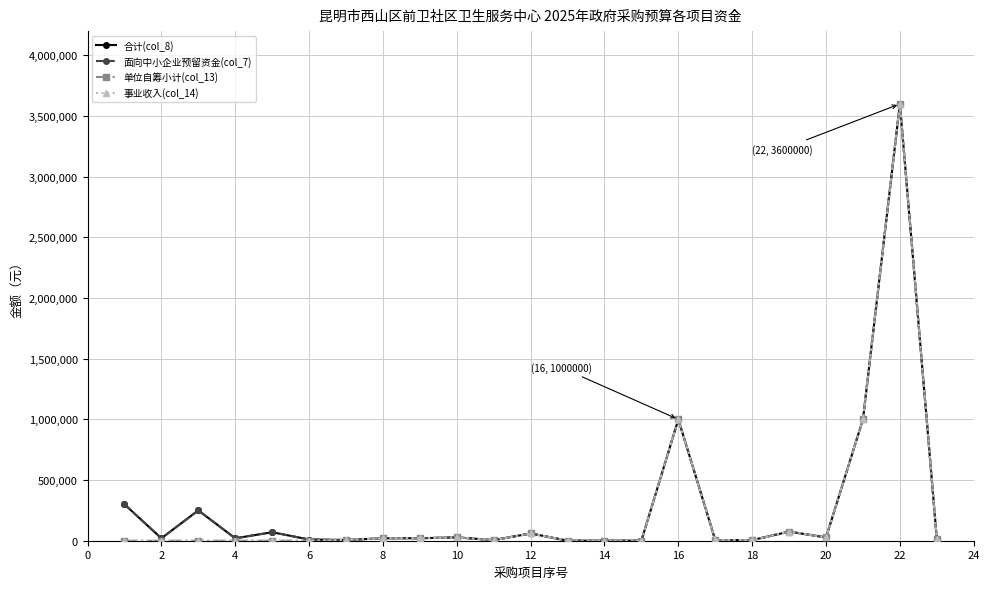

Where does the 单位自筹小计(col_13) series first go above 5000?

10